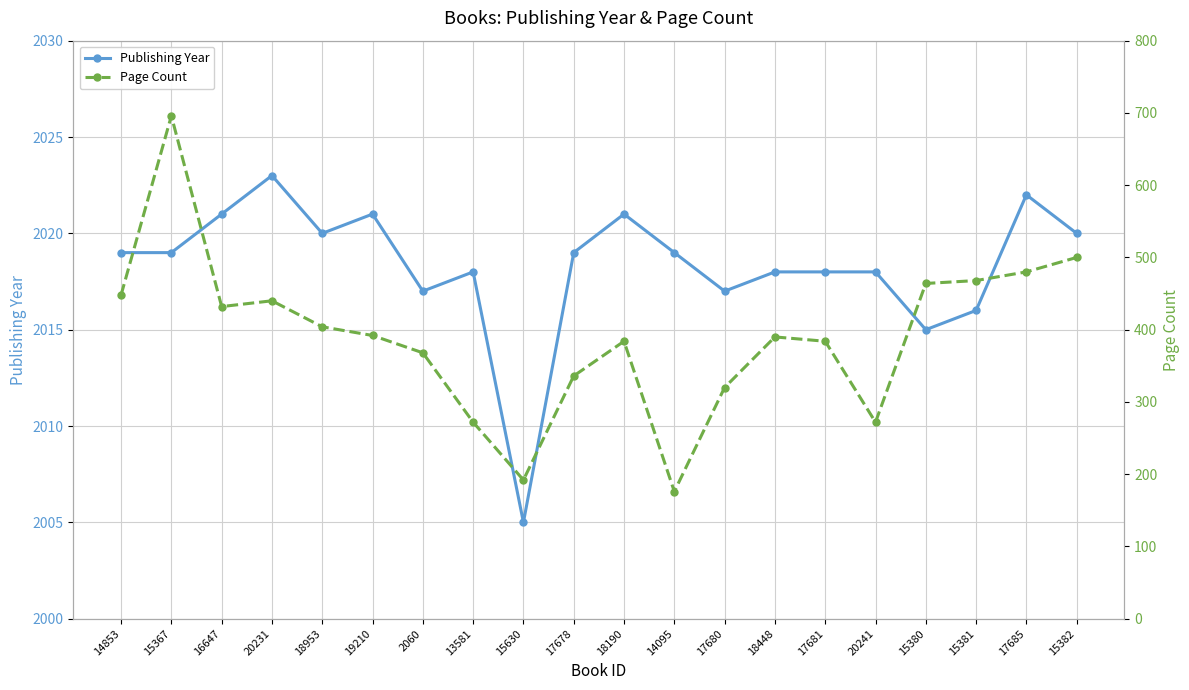

What is the label of the 16th point from the left?

20241